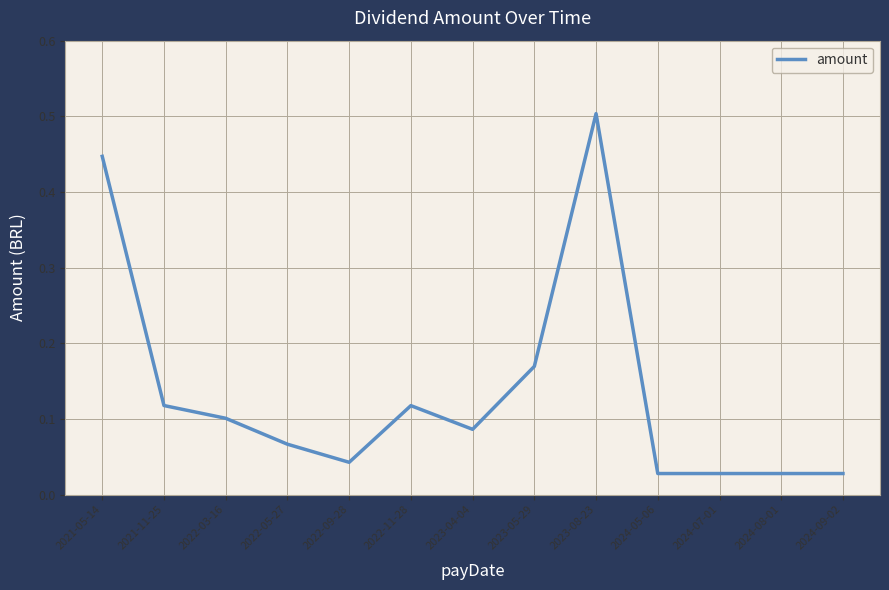

What is the greatest value displayed?

0.5